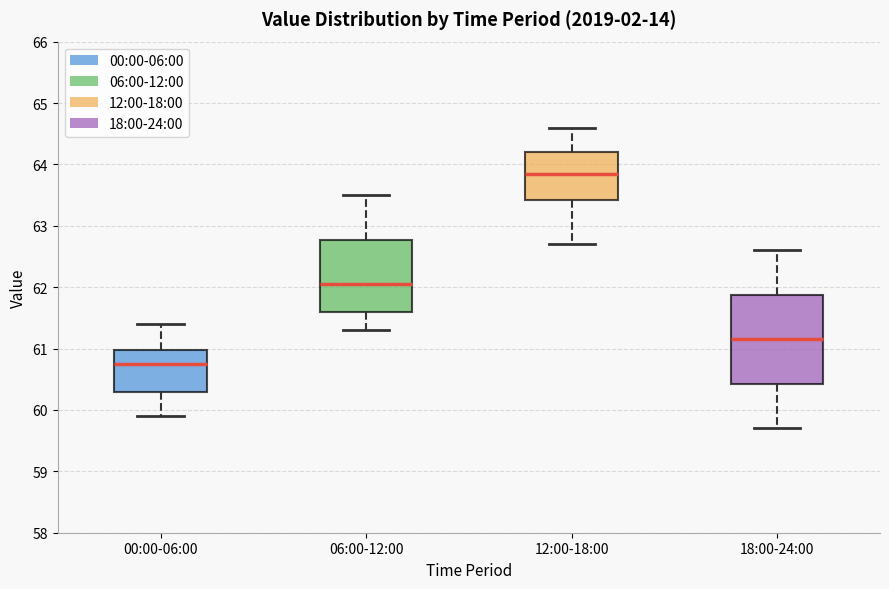

Reading left to right, transcribe this box plot: for each box, give where its median line is, the range the box spans, and where its two whiskers end, as read against the y-axis. The values are not printed on the chart, so give them approximately, as read against the axis.

00:00-06:00: median 60.8, box 60.3 to 61.0, whiskers 59.9 to 61.4
06:00-12:00: median 62.1, box 61.6 to 62.8, whiskers 61.3 to 63.5
12:00-18:00: median 63.9, box 63.4 to 64.2, whiskers 62.7 to 64.6
18:00-24:00: median 61.2, box 60.4 to 61.9, whiskers 59.7 to 62.6